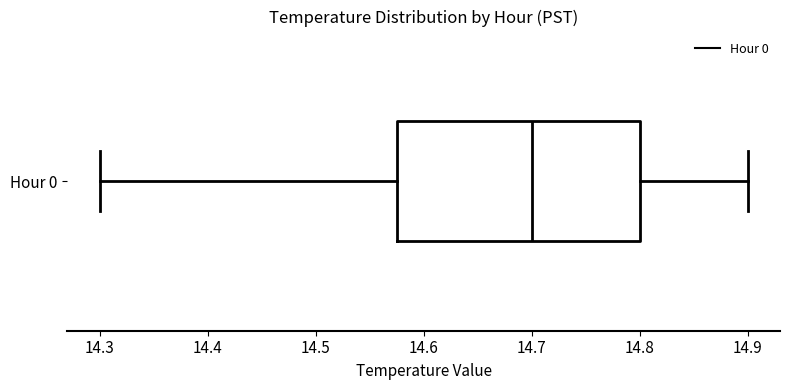

Transcribe this box plot: give where the median line is, the range the box spans, and where the two whiskers end, as read against the x-axis. The values are not printed on the chart, so give them approximately, as read against the axis.

median 14.70, box 14.58 to 14.80, whiskers 14.30 to 14.90